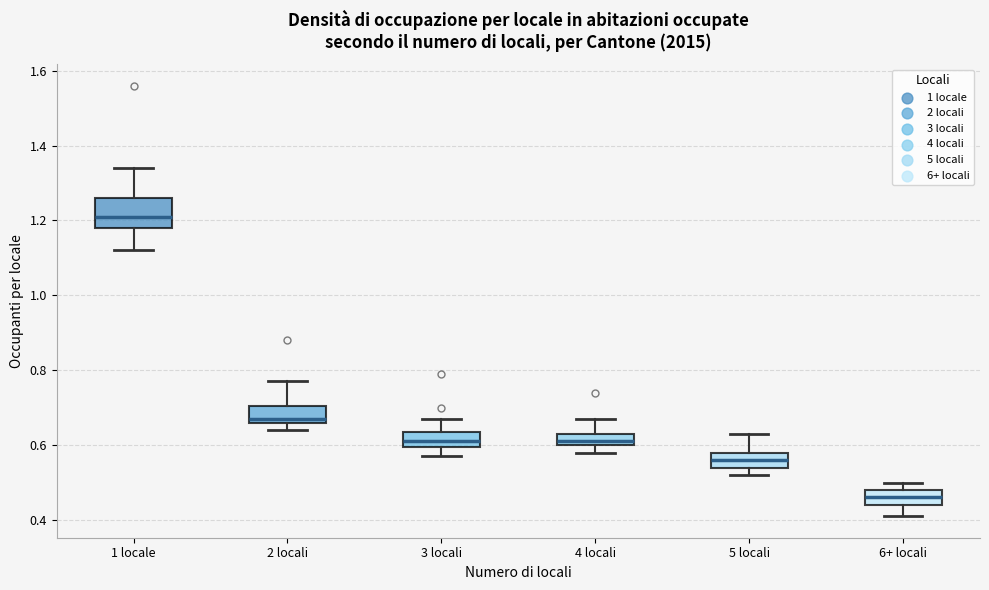

Where does the upper whisker of the box for 6+ locali end on the y-axis? The values are not printed on the chart, so give them approximately, as read against the axis.

0.50